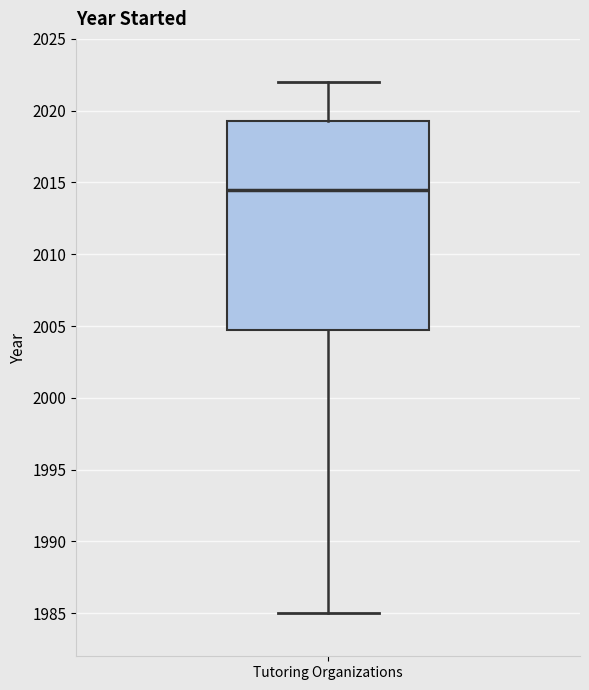

Where is the lower edge of the box for Tutoring Organizations on the y-axis? The values are not printed on the chart, so give them approximately, as read against the axis.

2005.0